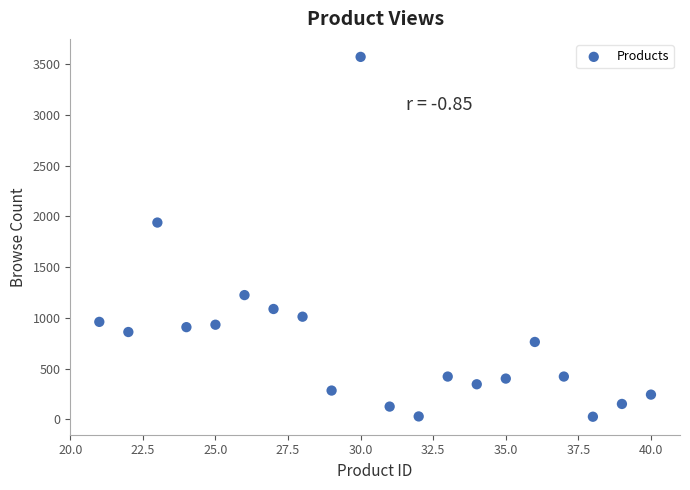

What Y value in the scatter plot is closest to 1799?

1940